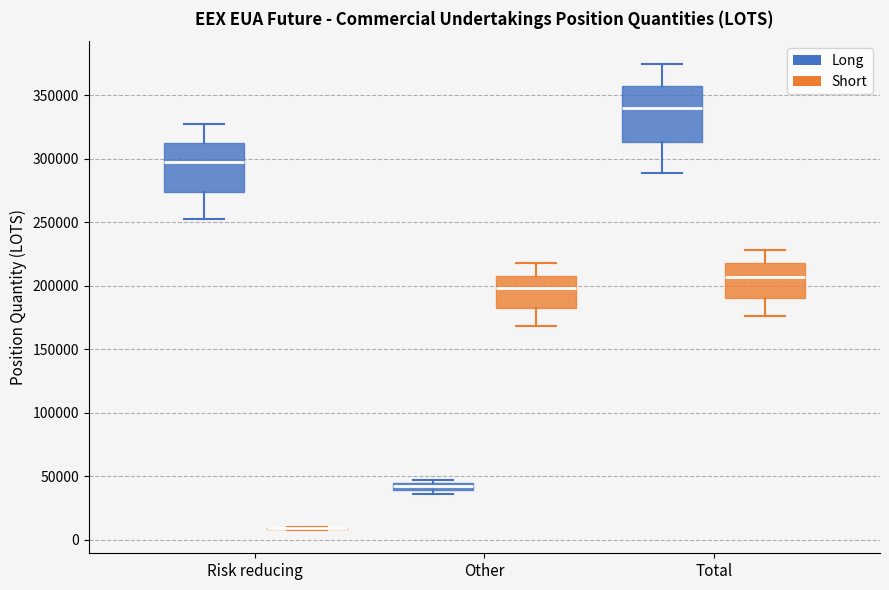

Where is the upper edge of the box for Other (Long) on the y-axis? The values are not printed on the chart, so give them approximately, as read against the axis.

45000